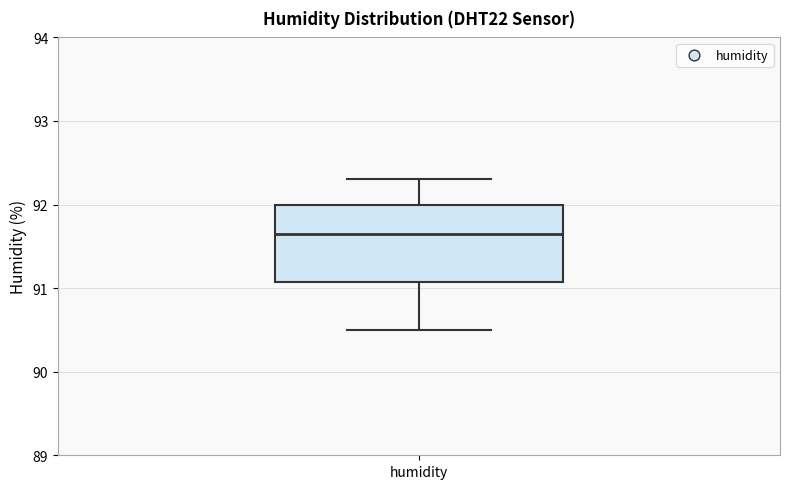

Where does the median line of the box for humidity sit on the y-axis? The values are not printed on the chart, so give them approximately, as read against the axis.

91.7